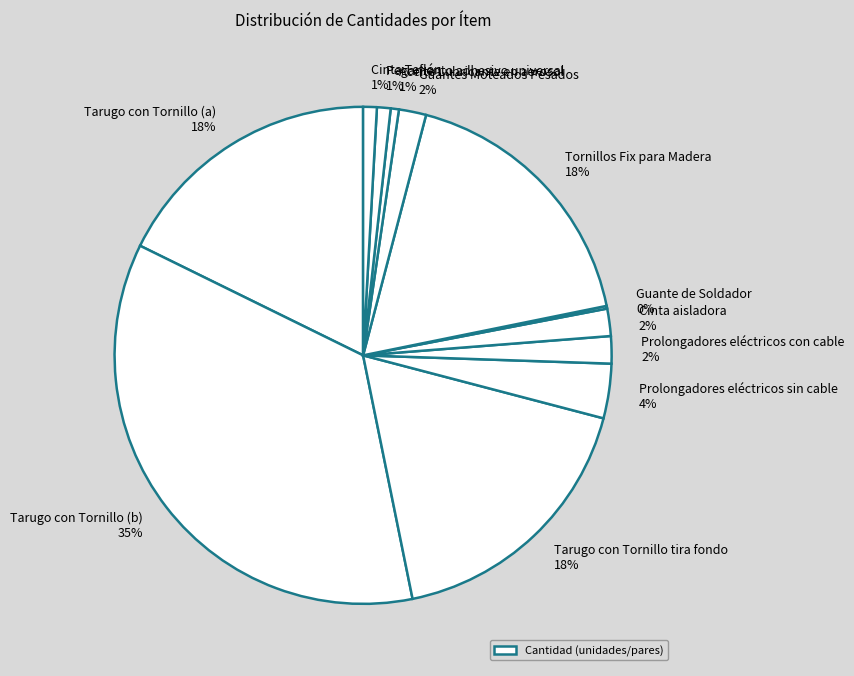

Combined, do Tarugo con Tornillo (a) 18% and Guantes Moteados Pesados 2% account for over 50%?

No